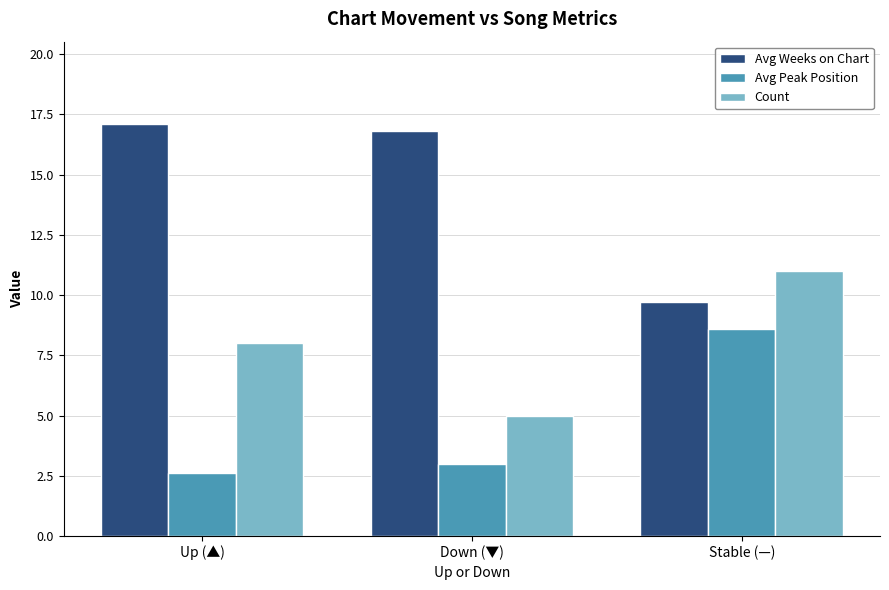

List the series in order of their overall mean, lowest first.

Avg Peak Position, Count, Avg Weeks on Chart